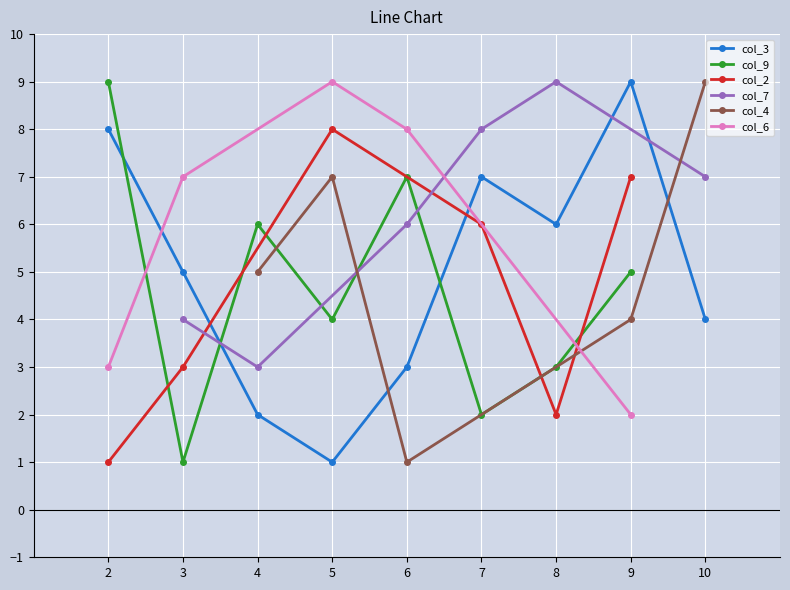

Is it true that col_3 equals 2 at 5?

False